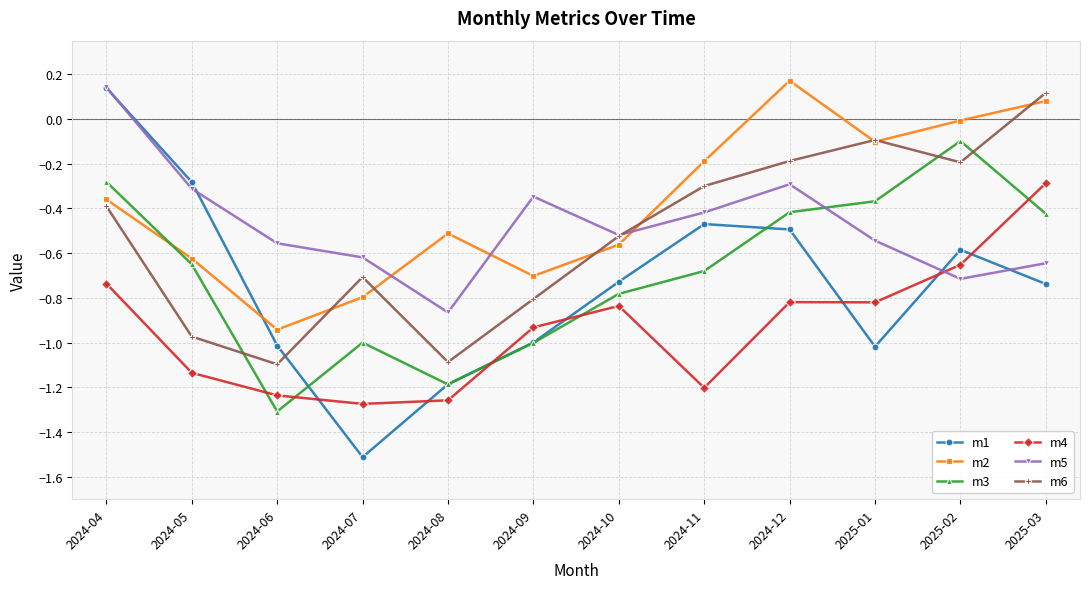

Count the number of data series in this chart.

6